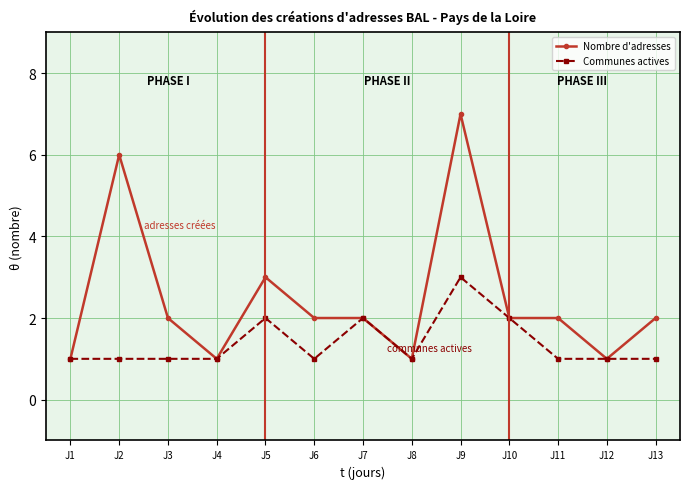

How many lines are shown in the chart?

2